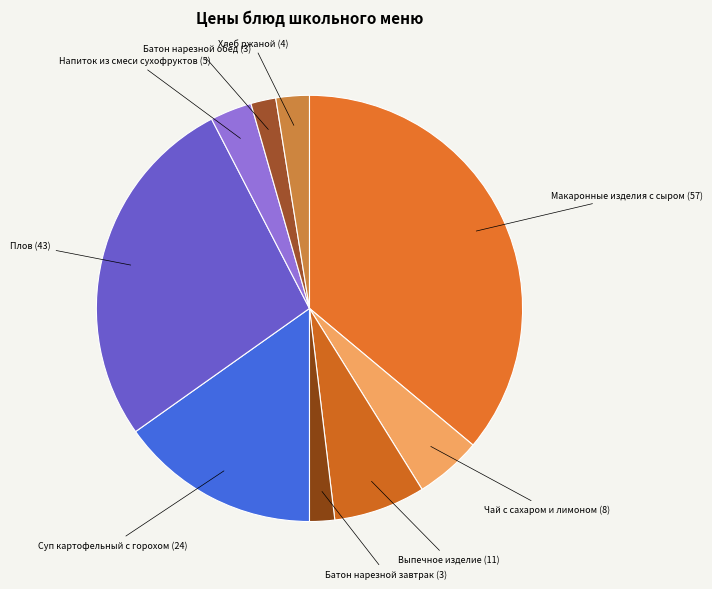

Is it true that Хлеб ржаной is 3% of the pie?

True